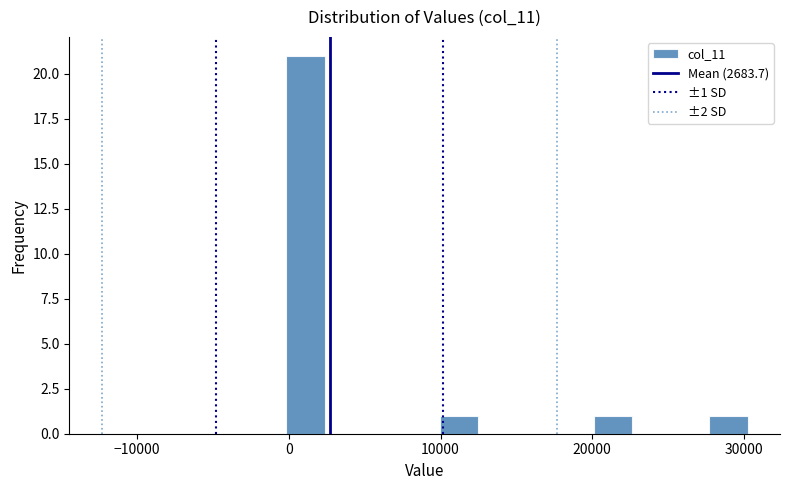

Read against the x-axis, roughly where is the centre of the tallest bar?

1000